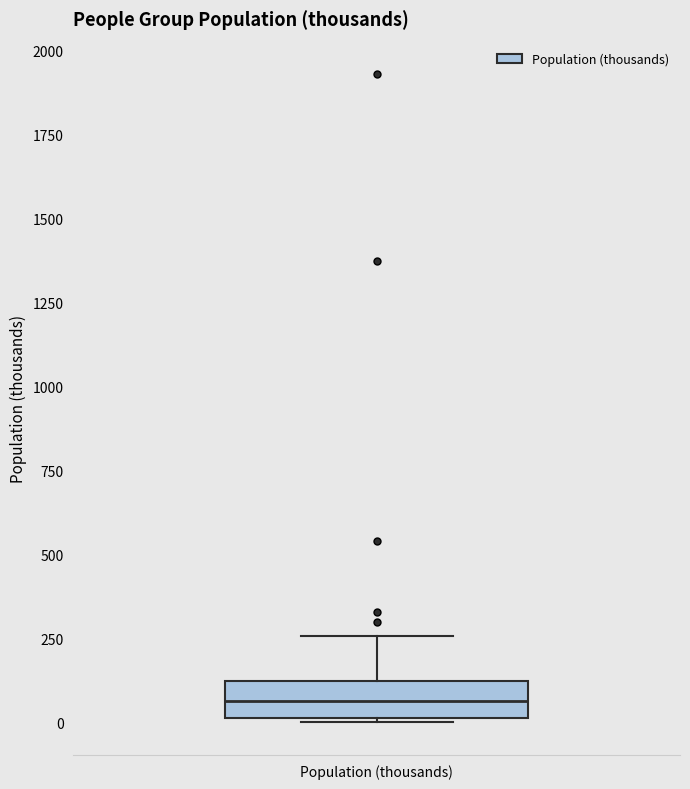

Read this box plot against the y-axis: the position of the median line, the range covered by the box, and the ends of both whiskers. The values are not printed on the chart, so give them approximately, as read against the axis.

median 50, box 0 to 100, whiskers 0 to 250